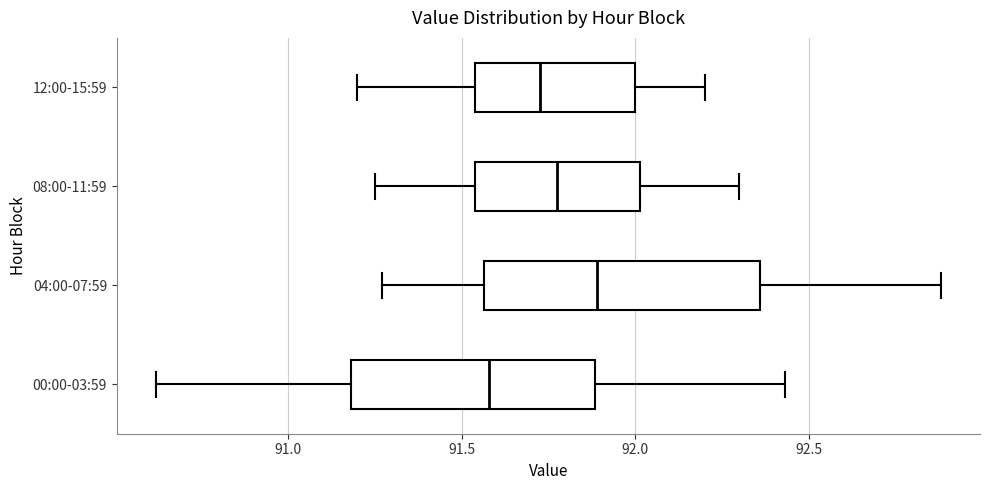

Which box's median line is the furthest to the right?

04:00-07:59